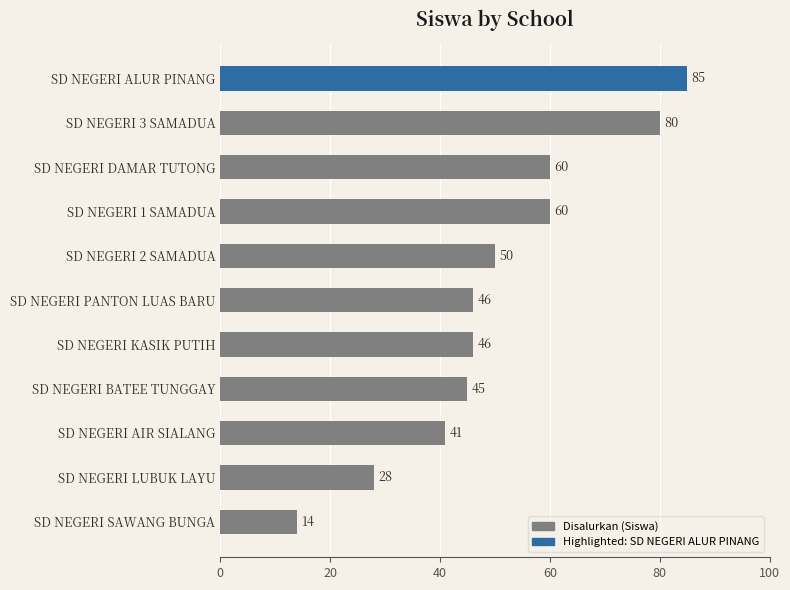

True or false: the data shows 14 at SD NEGERI SAWANG BUNGA.

True